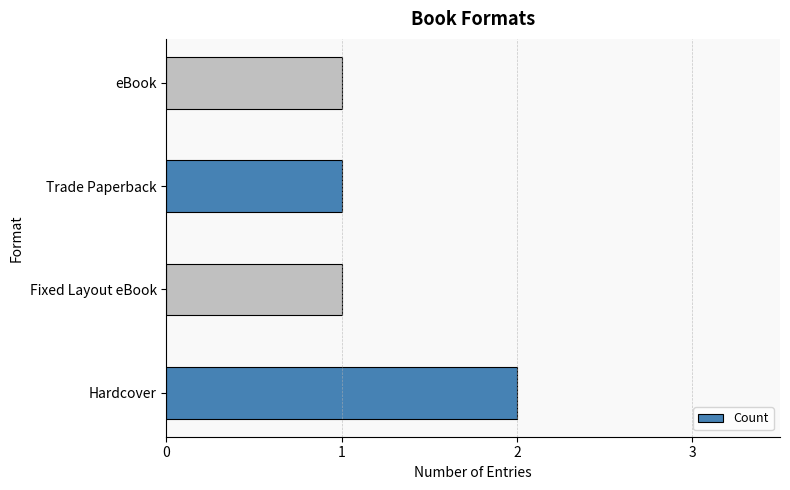

What is the sum of all values?

5